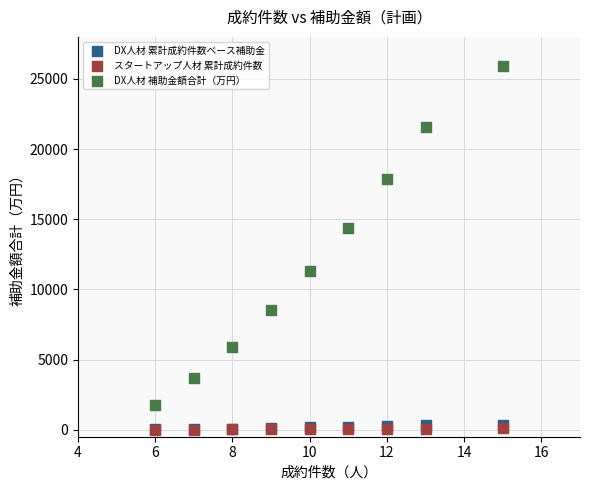

Which series reaches the maximum Y coordinate?

DX人材 補助金額合計（万円）